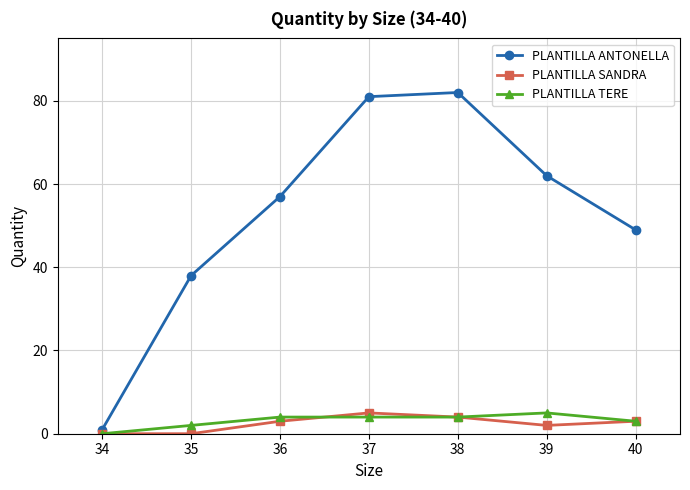

At 39, list the series in order from largest to smallest.

PLANTILLA ANTONELLA, PLANTILLA TERE, PLANTILLA SANDRA